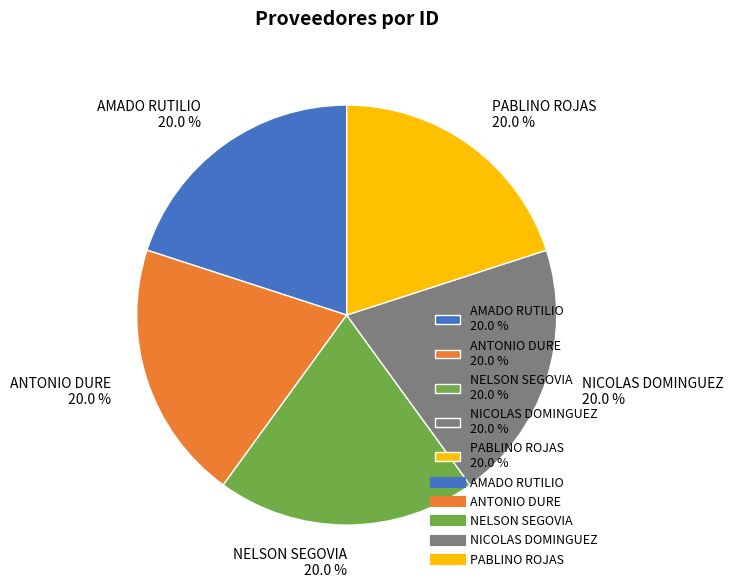

Is it true that PABLINO ROJAS is 20% of the pie?

True